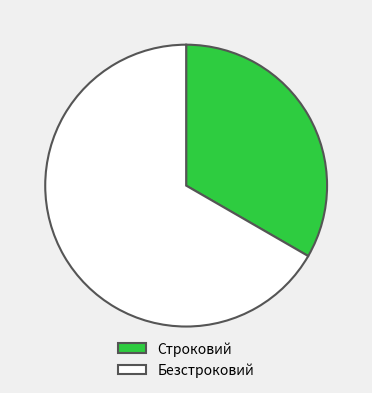

Which category has the biggest portion of the pie?

Безстроковий